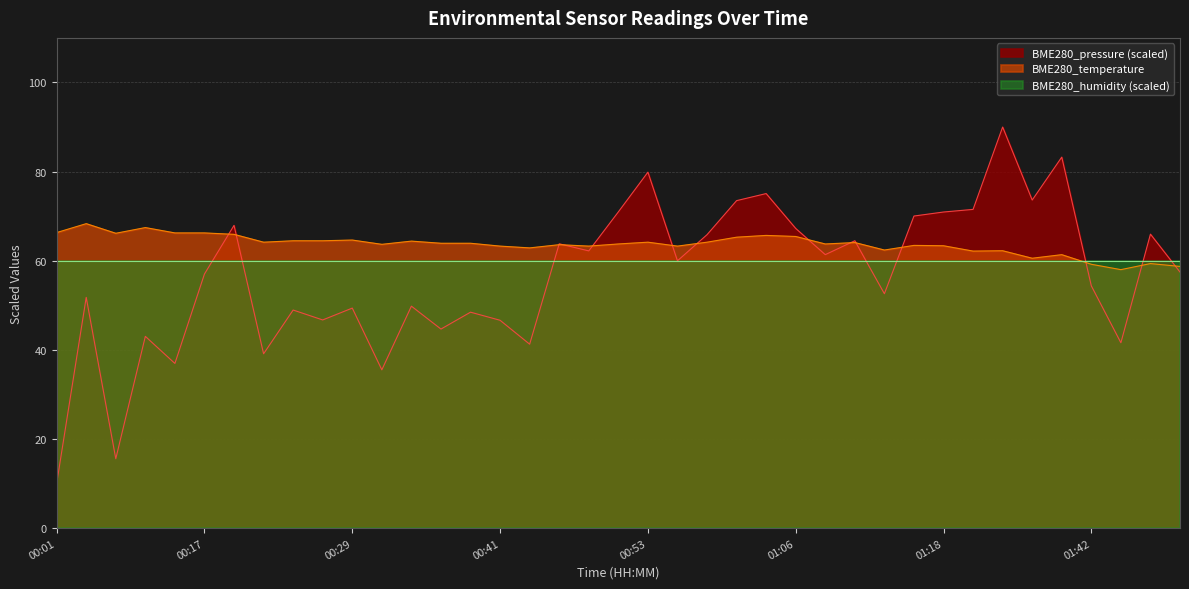

Which series has the largest total across all categories?

BME280_temperature